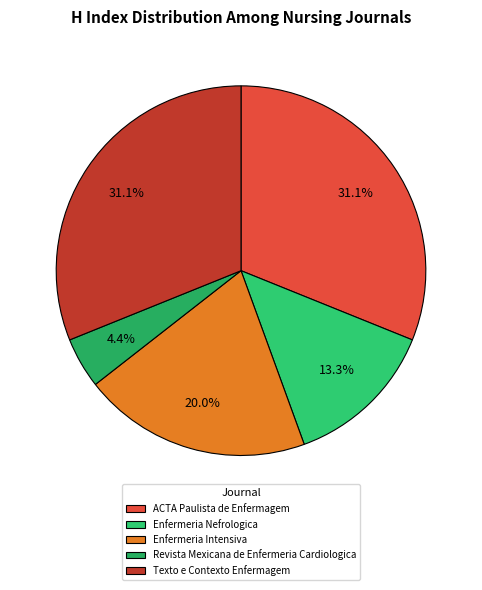

How many slices are in this pie chart?

5